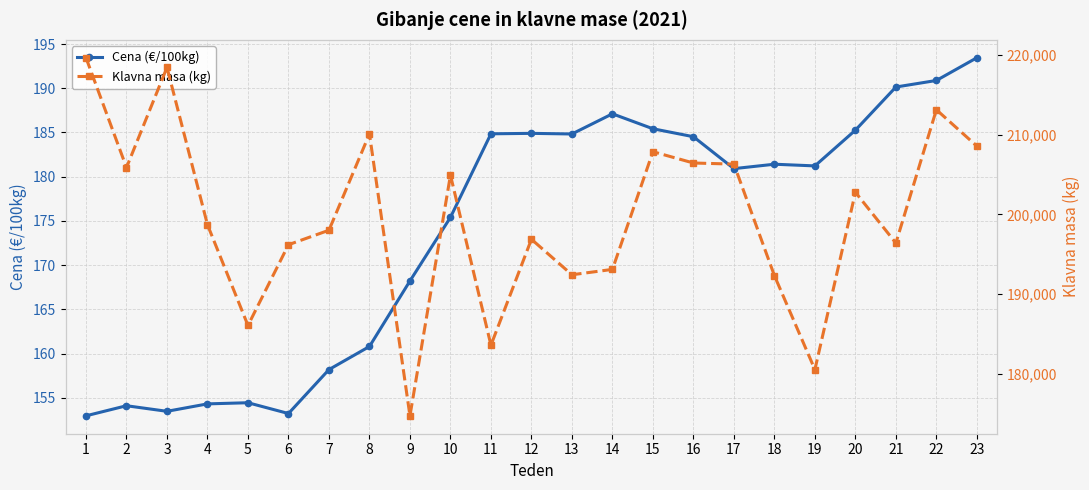

The value of Cena (€/100kg) at 22 is 340.6. True or false?

False